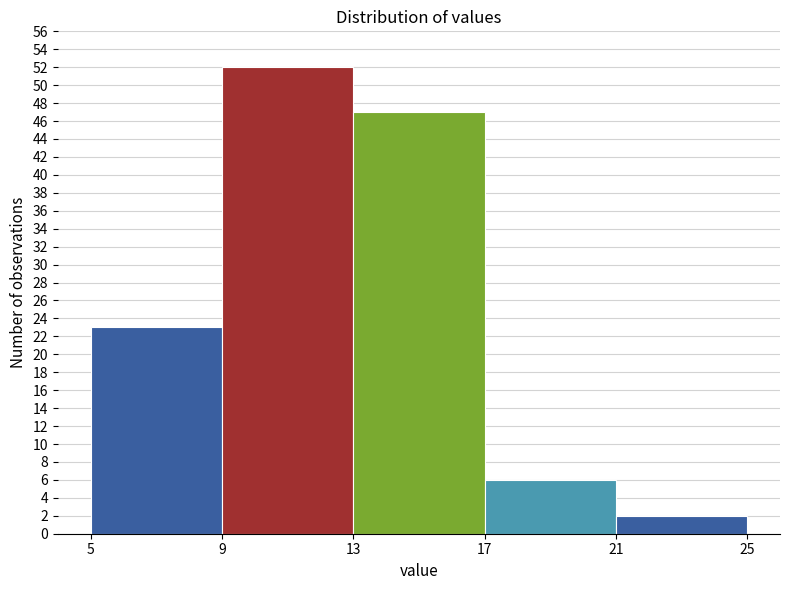

Reading left to right, transcribe this chart: for each bar, give the range it covers on the x-axis and its height. The values are not printed on the chart, so give them approximately, as read against the axis.

5 to 9: 23
9 to 13: 52
13 to 17: 47
17 to 21: 6
21 to 25: 2